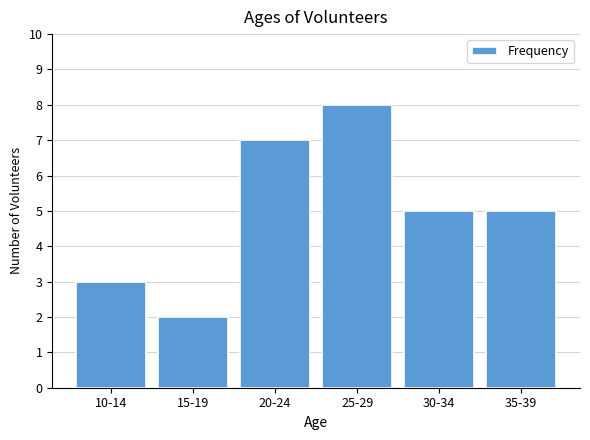

Reading left to right, what are all the values shown in this chart?

3	2	7	8	5	5